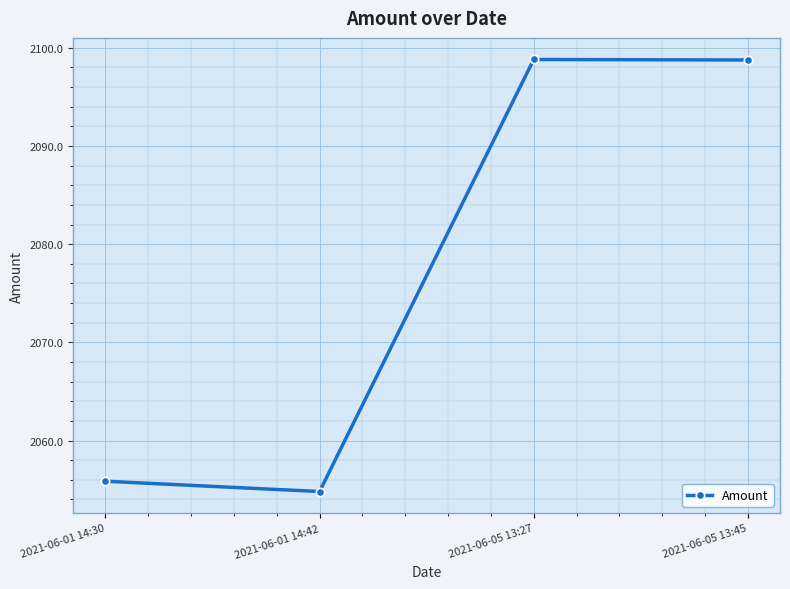

How many interior local valleys (lower than both neighbors) does the data have?

1